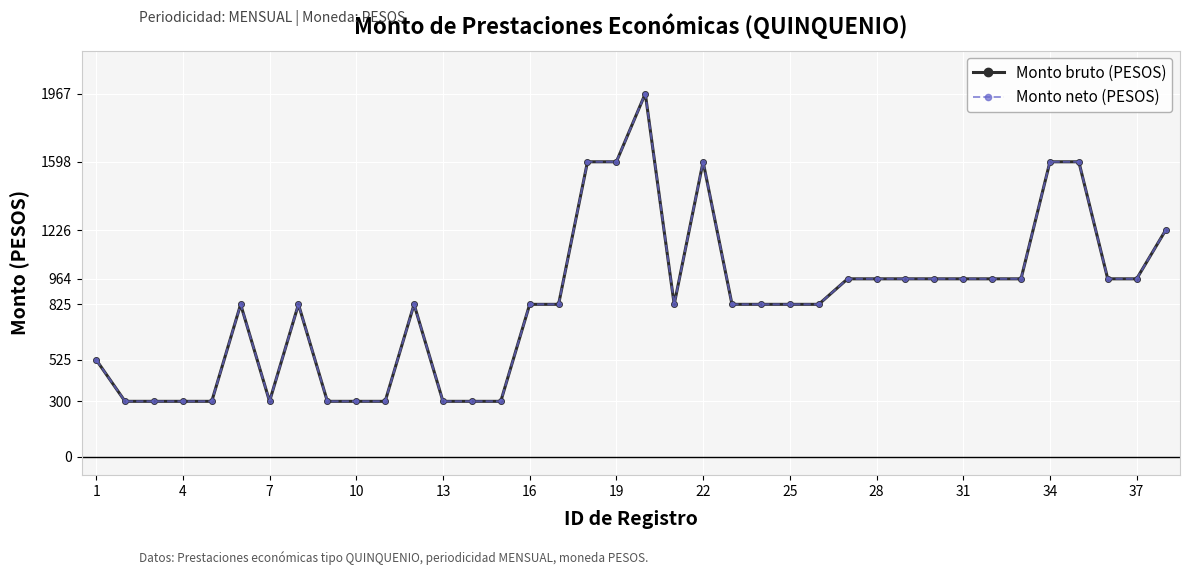

Is this an area chart (filled region under the line)?

No